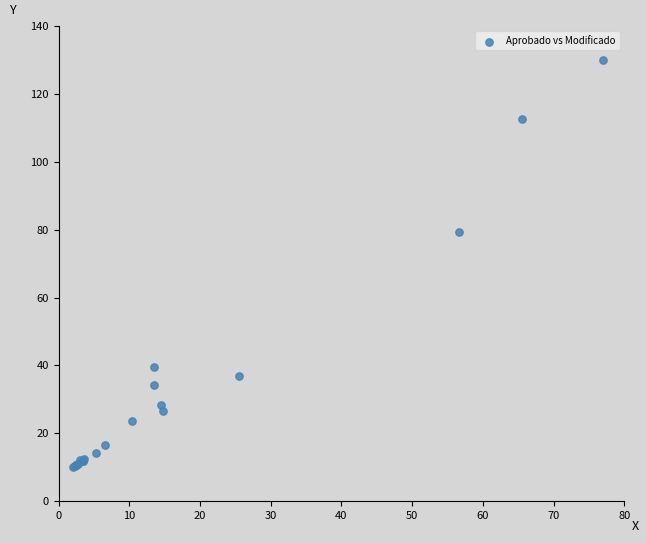

What Y value in the scatter plot is closest to 70?

79.3